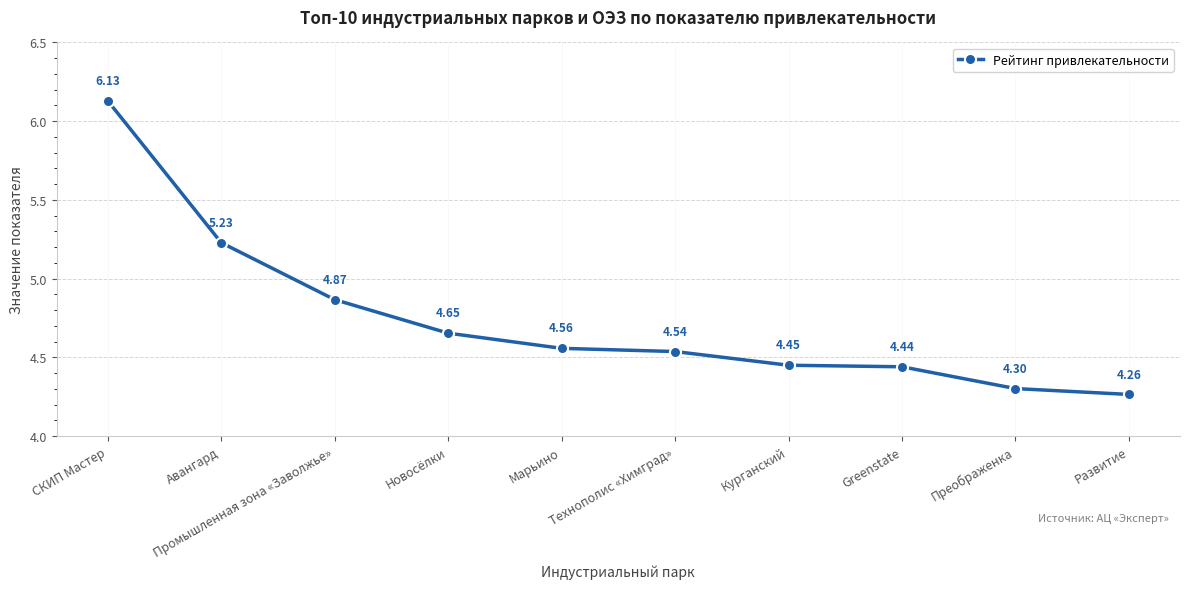

Which category has the highest value across all series?

СКИП Мастер